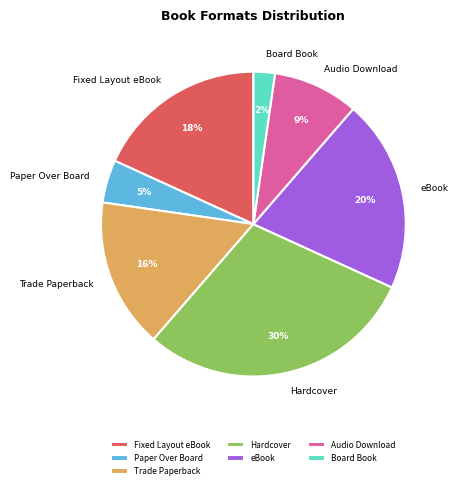

Which category has the biggest portion of the pie?

Hardcover